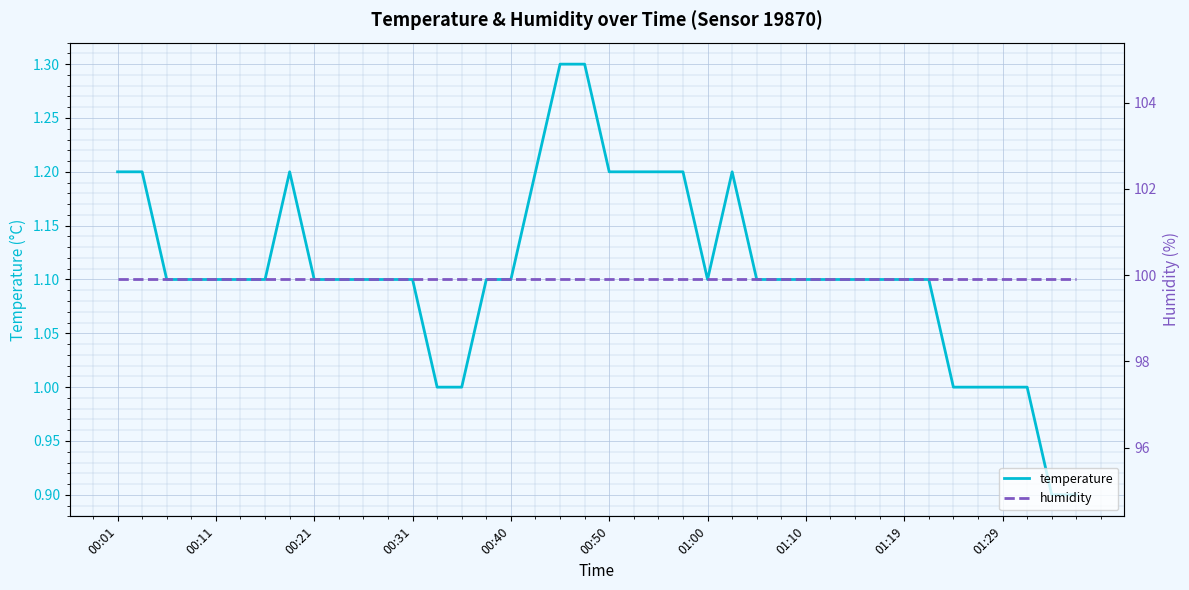

What is the average value of the humidity series?

99.9